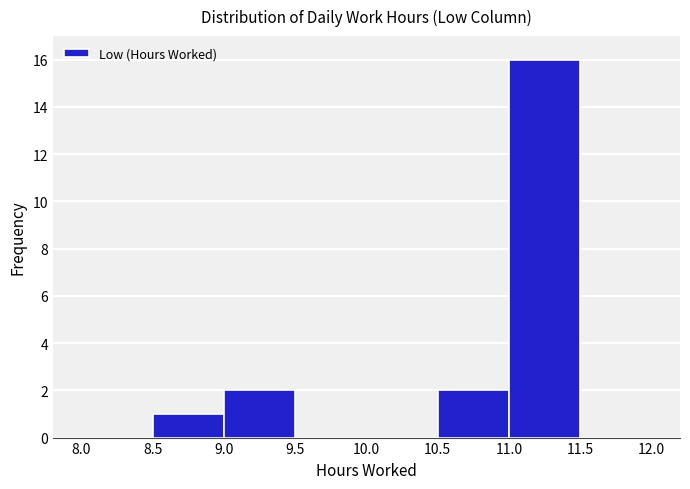

How tall is the bar that spans 11.0 to 11.5 on the x-axis? The values are not printed on the chart, so give them approximately, as read against the axis.

16